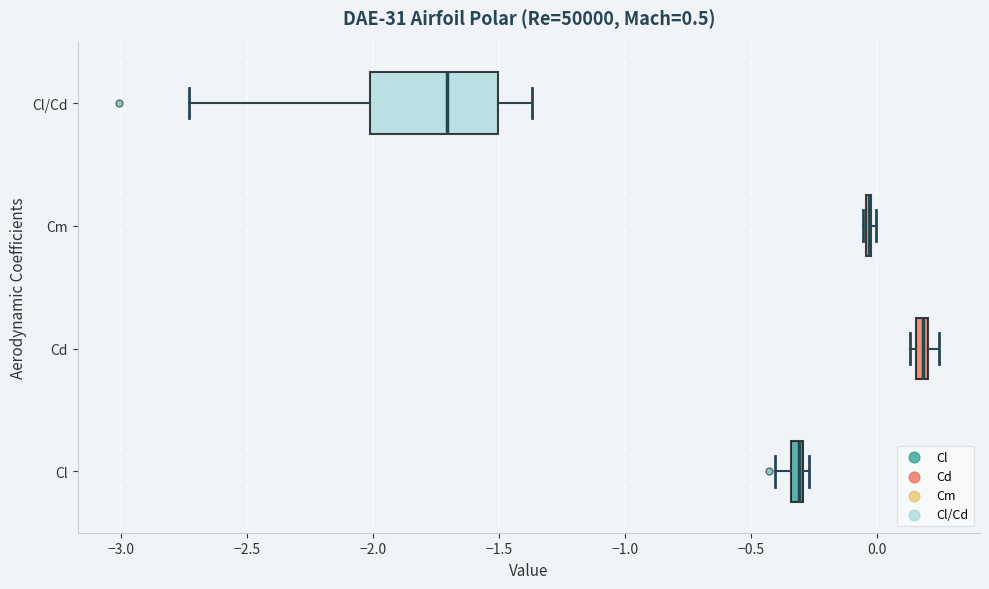

Where is the left edge of the box for Cd on the x-axis? The values are not printed on the chart, so give them approximately, as read against the axis.

0.15